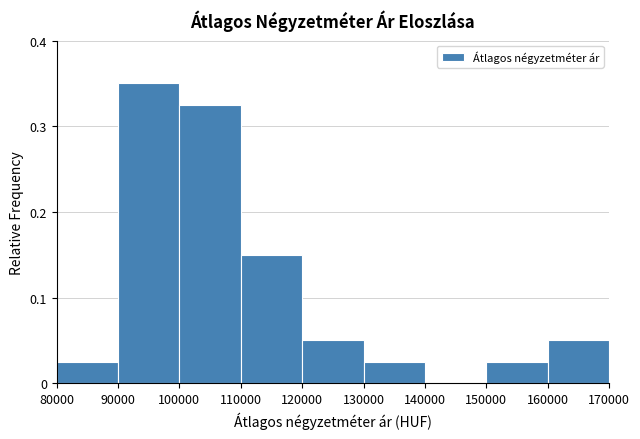

Reading left to right, list every bar in this chart as the range it spans on the x-axis followed by its height. The values are not printed on the chart, so give them approximately, as read against the axis.

80000 to 90000: 0.03
90000 to 100000: 0.35
100000 to 110000: 0.33
110000 to 120000: 0.15
120000 to 130000: 0.05
130000 to 140000: 0.03
140000 to 150000: 0
150000 to 160000: 0.03
160000 to 170000: 0.05